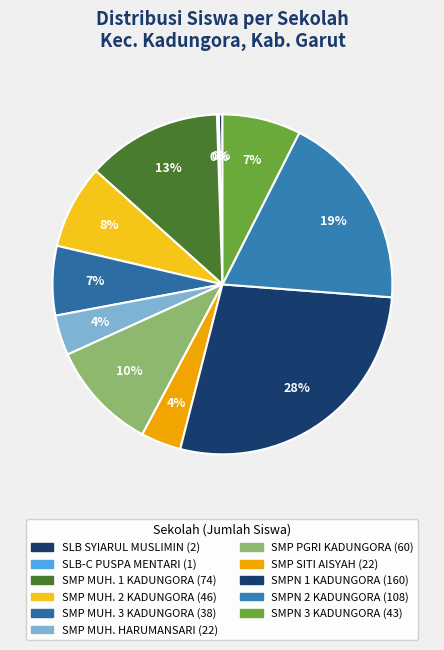

To the nearest percent, what is the average slice percentage?

9%